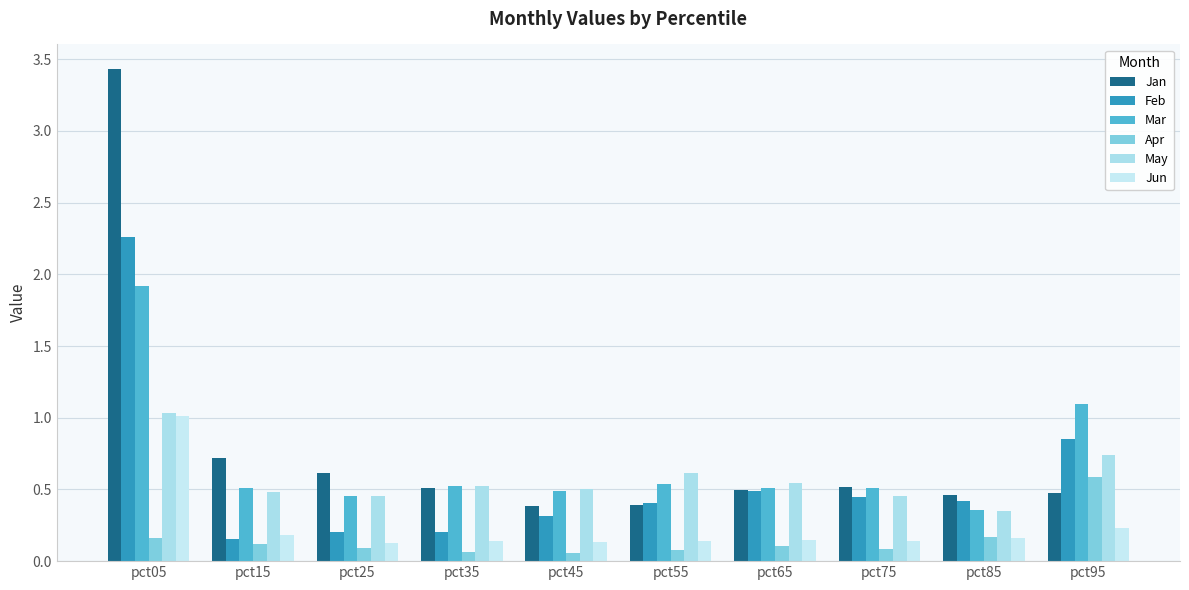

At which category is the sum across all series the highest?

pct05